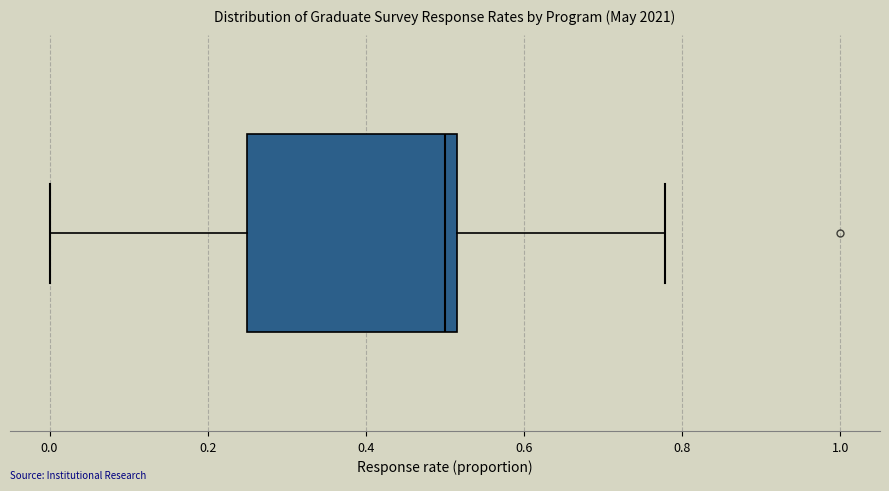

Where does the right whisker of the box end on the x-axis? The values are not printed on the chart, so give them approximately, as read against the axis.

0.78